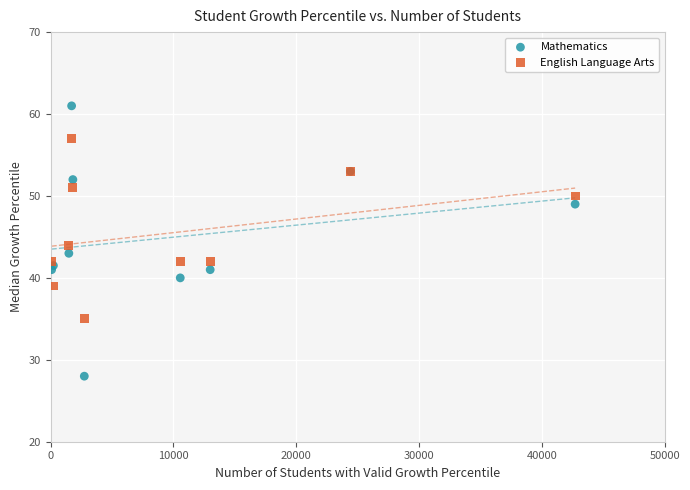

In the English Language Arts series, what Y value is closest to 46?

44.0